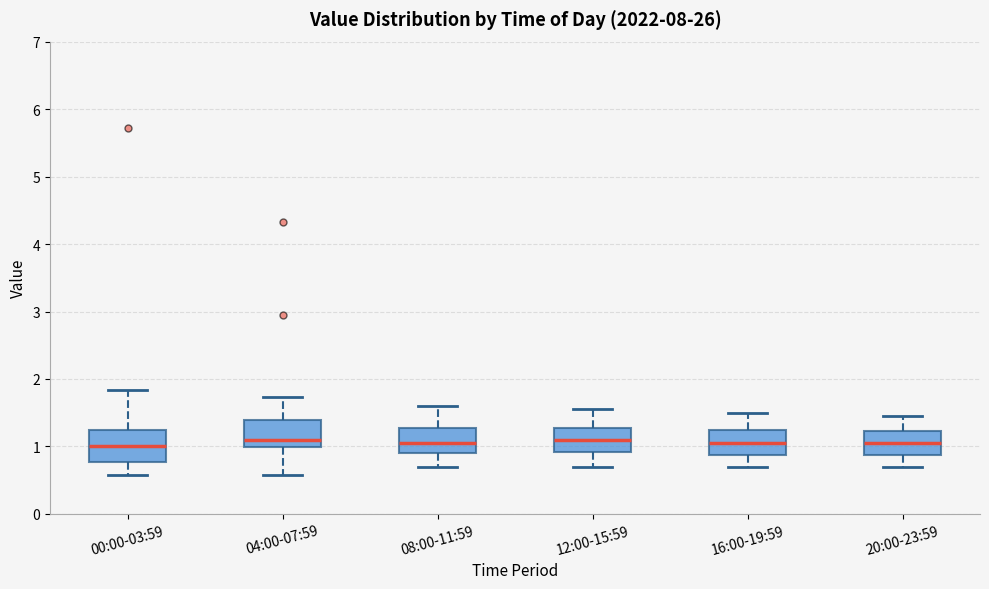

Where does the lower whisker of the box for 08:00-11:59 end on the y-axis? The values are not printed on the chart, so give them approximately, as read against the axis.

0.7